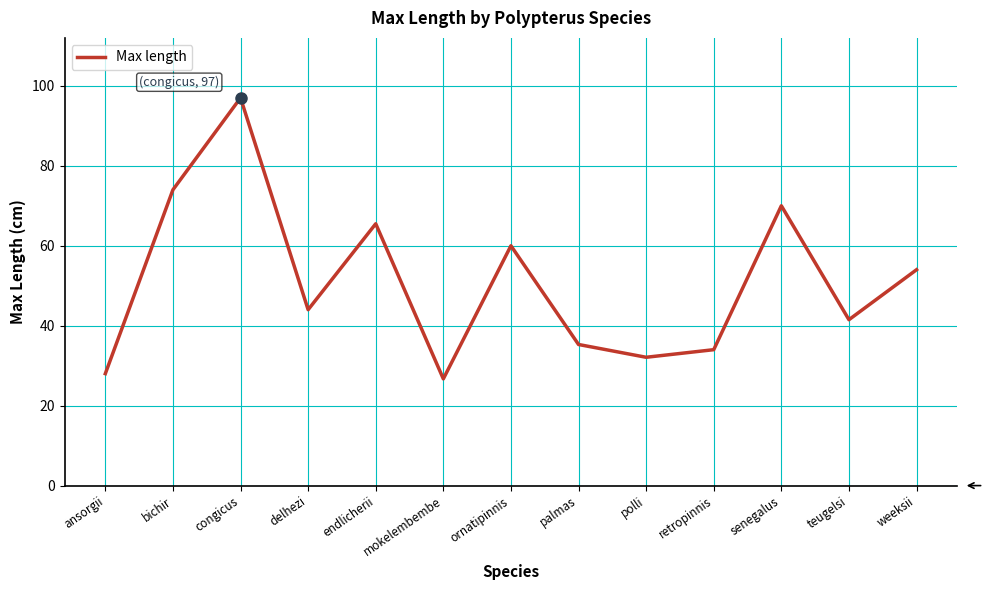

The chart shows a value of 44.0 at delhezi. True or false?

True